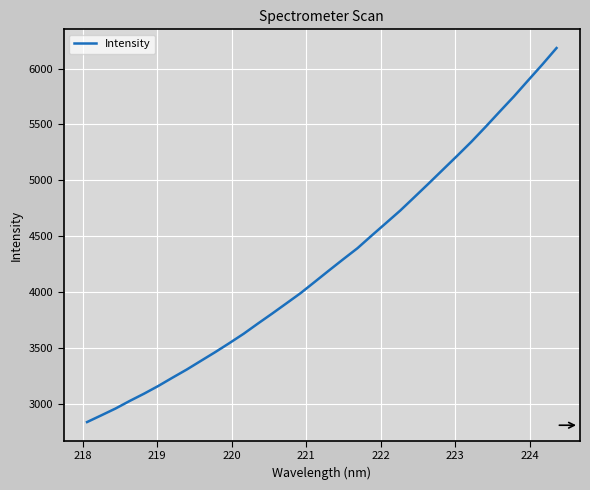

What is the smallest value displayed?

2836.1